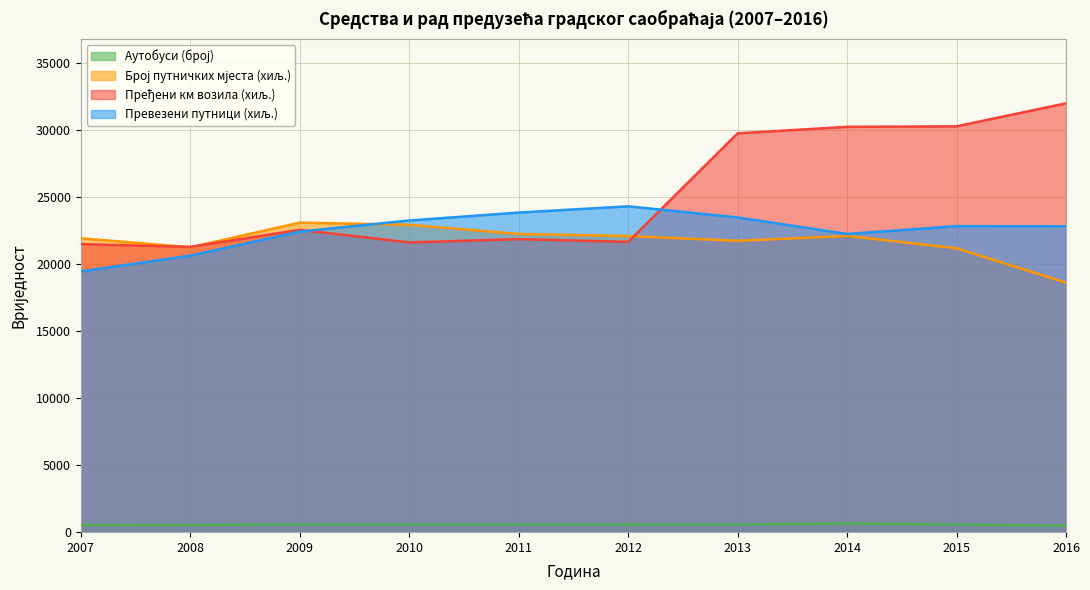

In Превезени путници (хиљ.), how many points are lower than both neighbors (excluding endpoints)?

1